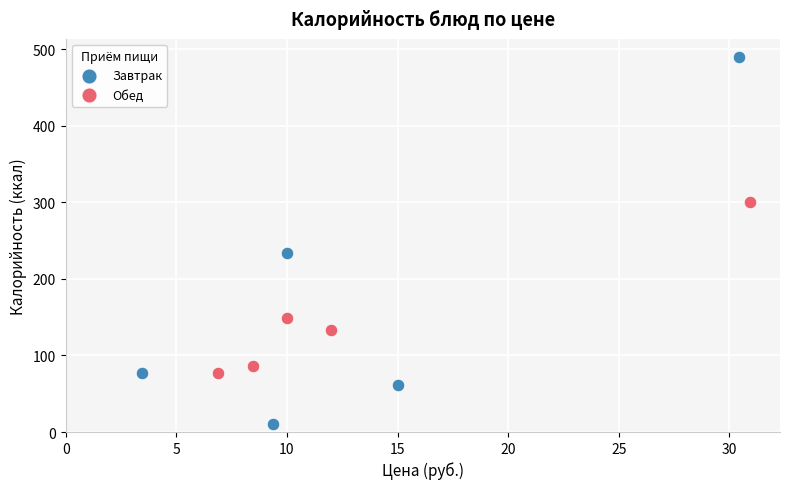

Which series has the largest Y range (max minus min)?

Завтрак